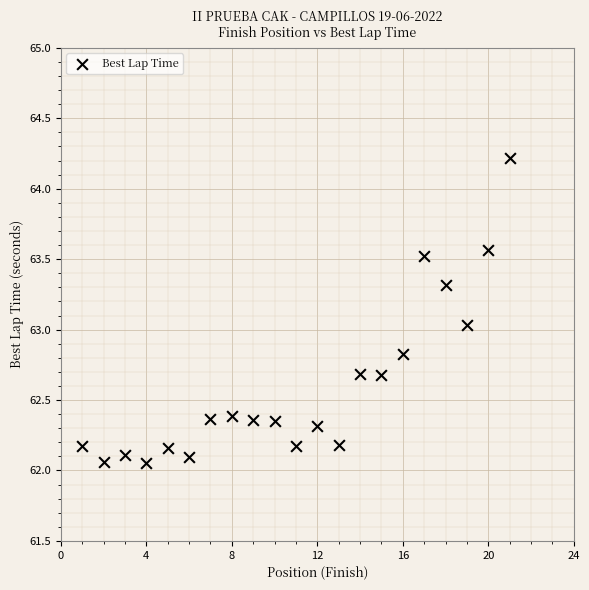

What is the range of X values (max minus min)?

20.0